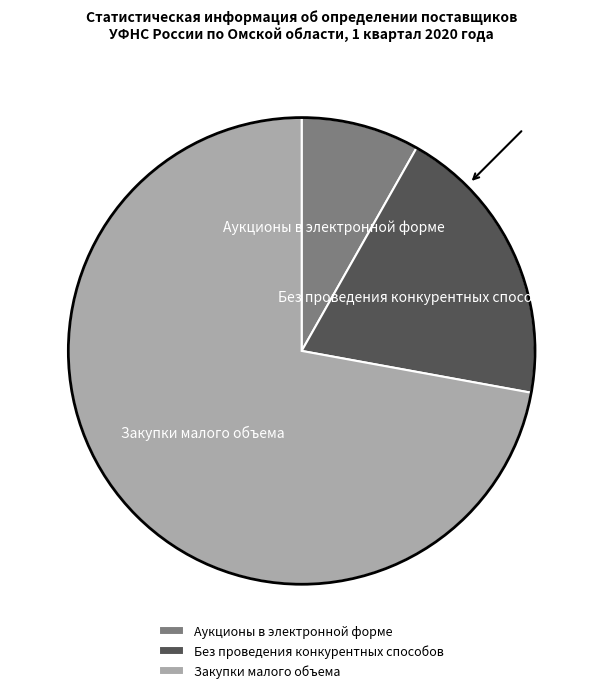

Which slice represents more than half of the pie?

Закупки малого объема